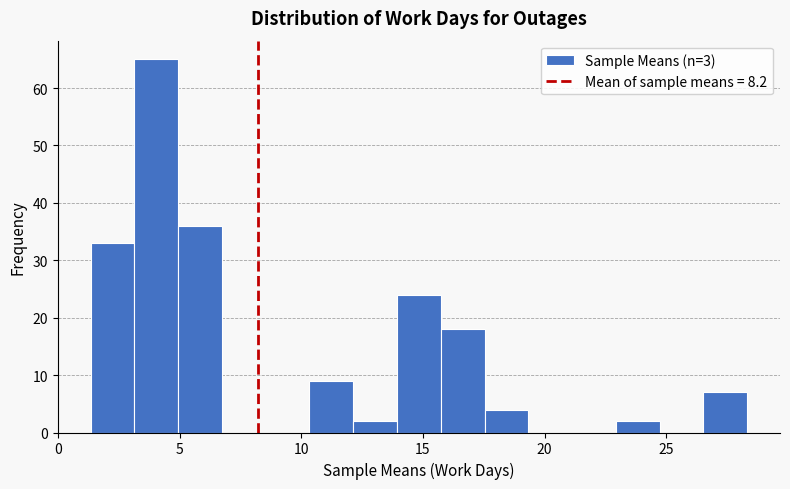

Read against the x-axis, roughly where is the centre of the tallest bar?

4.0